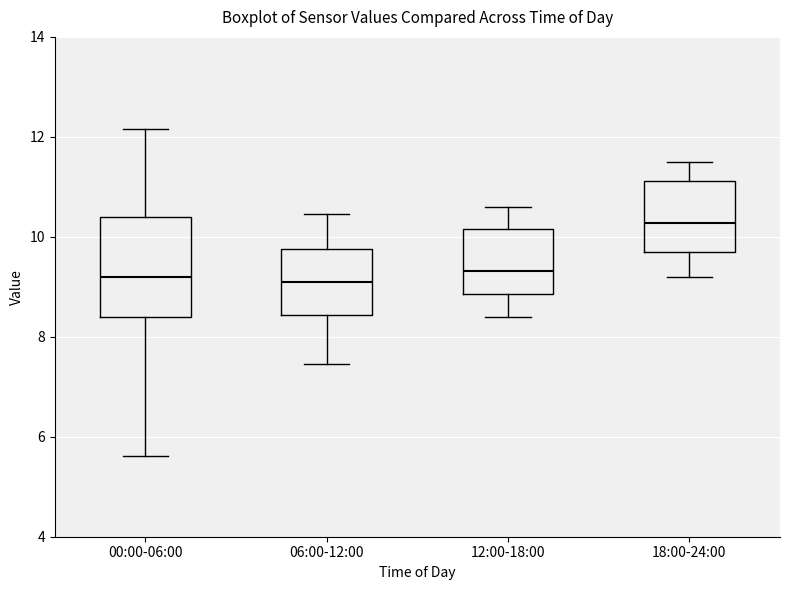

Reading left to right, read every box against the y-axis: the position of its median line, the range the box covers, and the ends of its whiskers. The values are not printed on the chart, so give them approximately, as read against the axis.

00:00-06:00: median 9.2, box 8.4 to 10.4, whiskers 5.6 to 12.2
06:00-12:00: median 9.2, box 8.4 to 9.8, whiskers 7.4 to 10.4
12:00-18:00: median 9.4, box 8.8 to 10.2, whiskers 8.4 to 10.6
18:00-24:00: median 10.2, box 9.6 to 11.2, whiskers 9.2 to 11.6